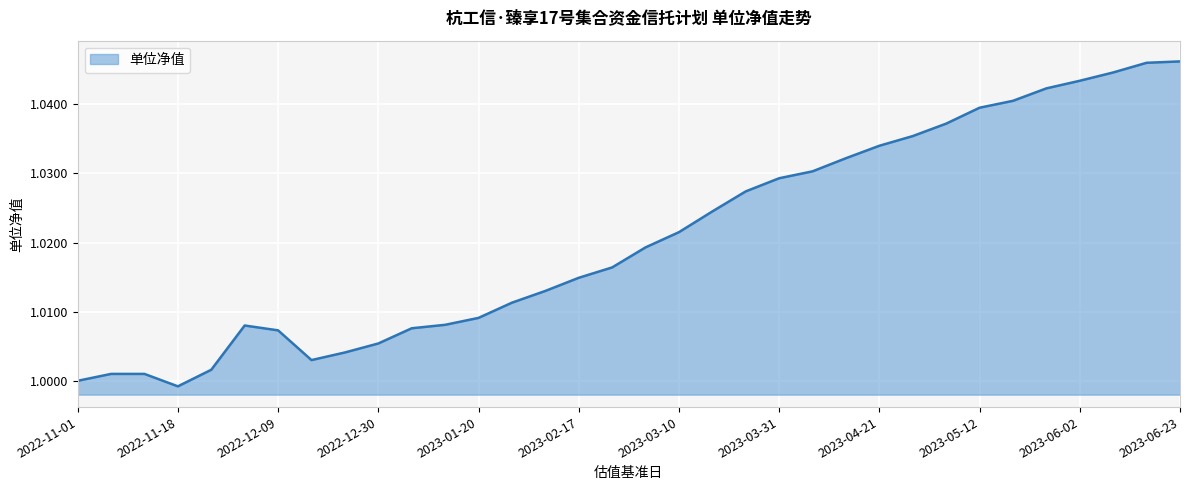

Does the chart have visible grid lines?

Yes